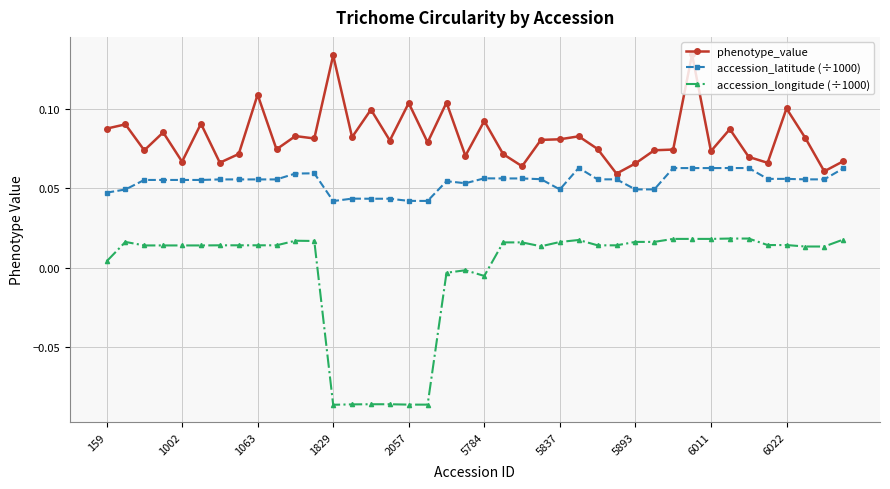

Which series has the largest range (max minus min)?

accession_longitude (÷1000)